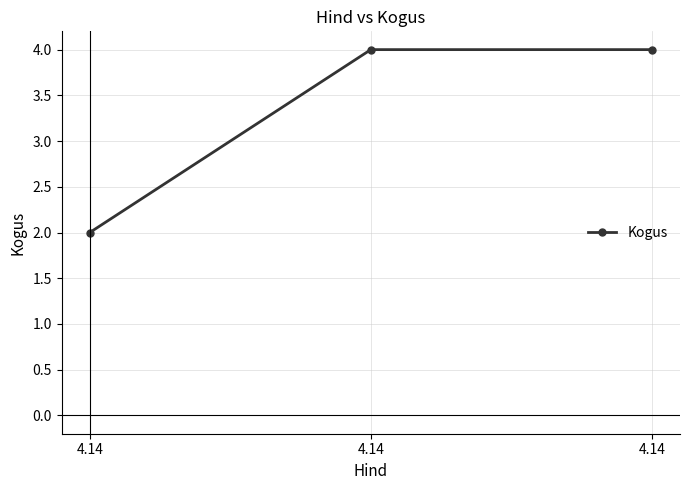

Rank the categories by value from highest to lowest.

4.14, 4.14, 4.14